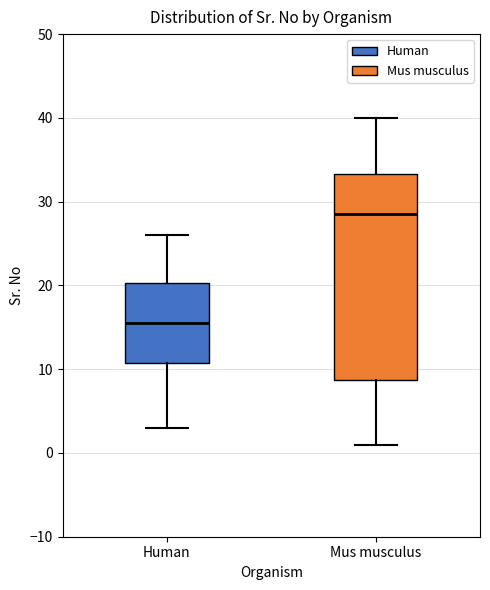

Where does the median line of the box for Human sit on the y-axis? The values are not printed on the chart, so give them approximately, as read against the axis.

16